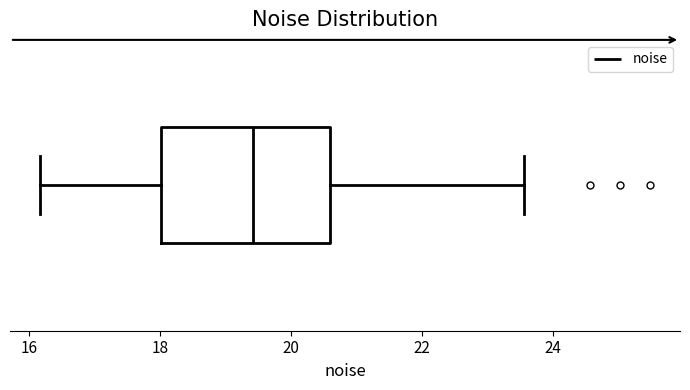

Read this box plot against the x-axis: the position of the median line, the range covered by the box, and the ends of both whiskers. The values are not printed on the chart, so give them approximately, as read against the axis.

median 19.4, box 18.0 to 20.6, whiskers 16.2 to 23.6